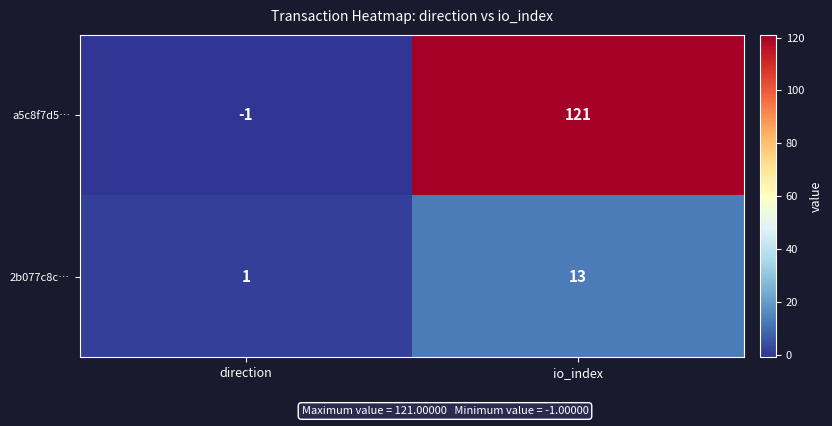

List the series in order of their overall mean, lowest first.

2b077c8c…, a5c8f7d5…